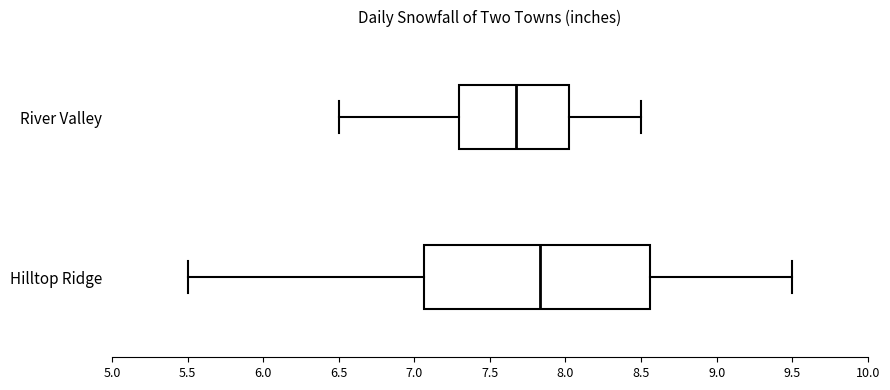

Which box has the furthest to the left median line?

River Valley